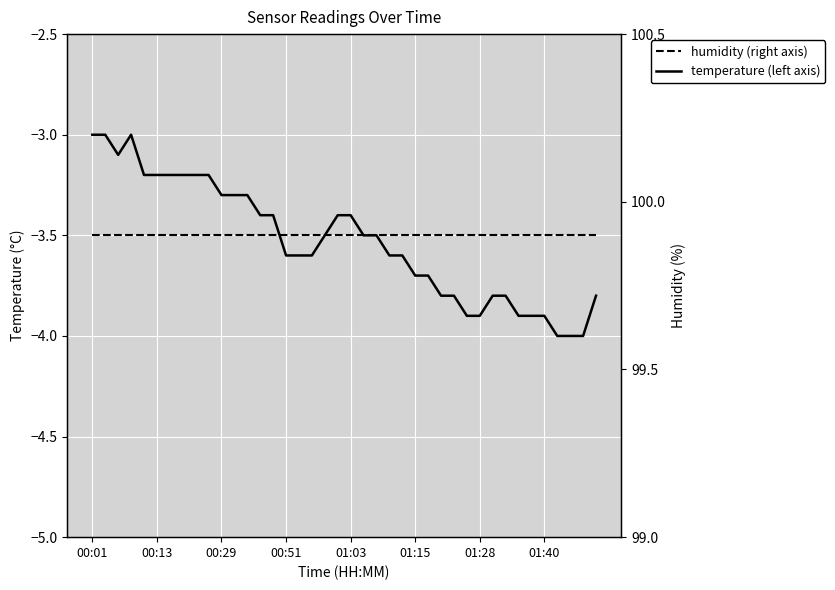

Which category has the highest value across all series?

00:01